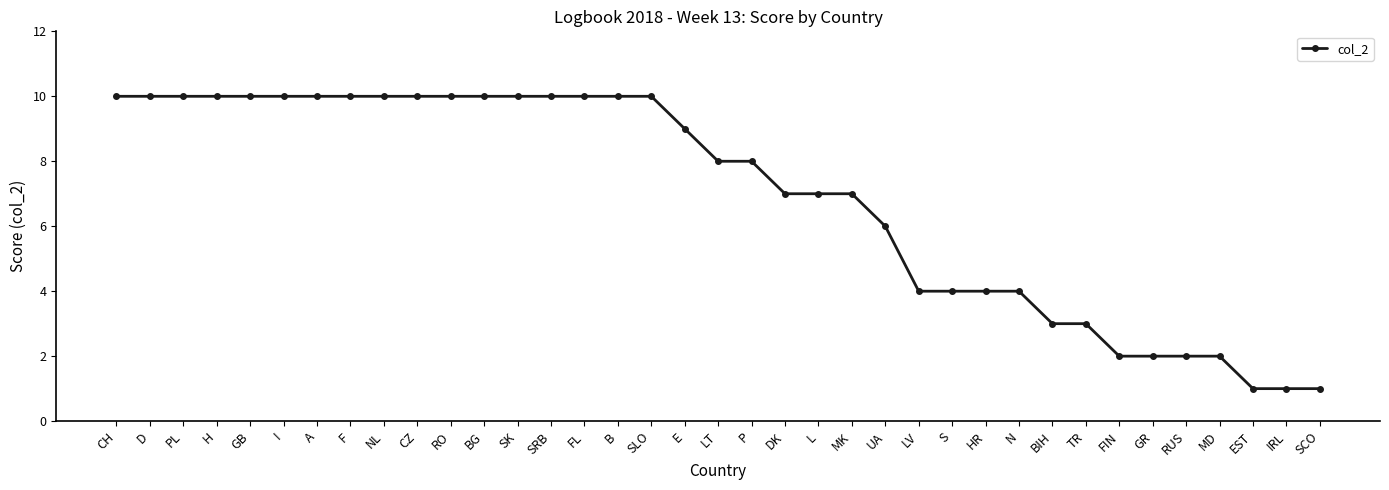

Does the chart display data point markers on the line(s)?

Yes